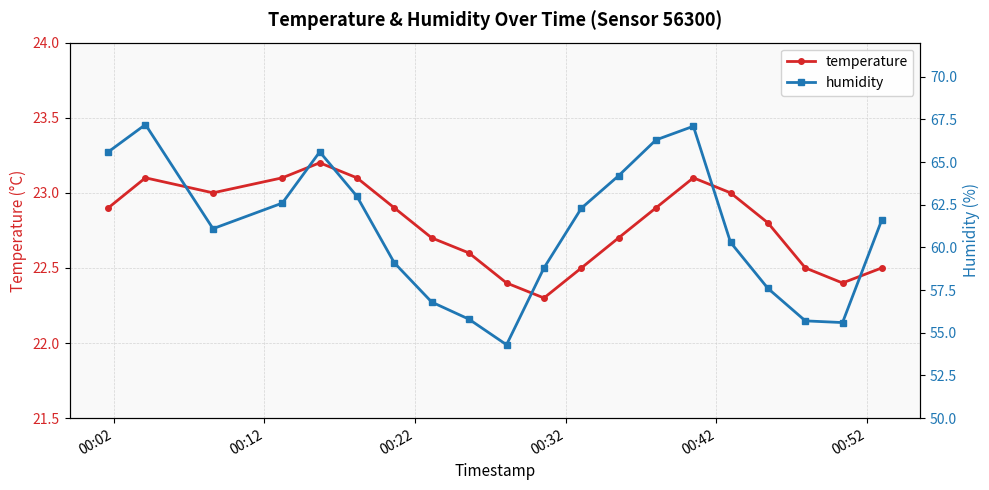

In temperature, how many points are higher than both neighbors (excluding endpoints)?

3